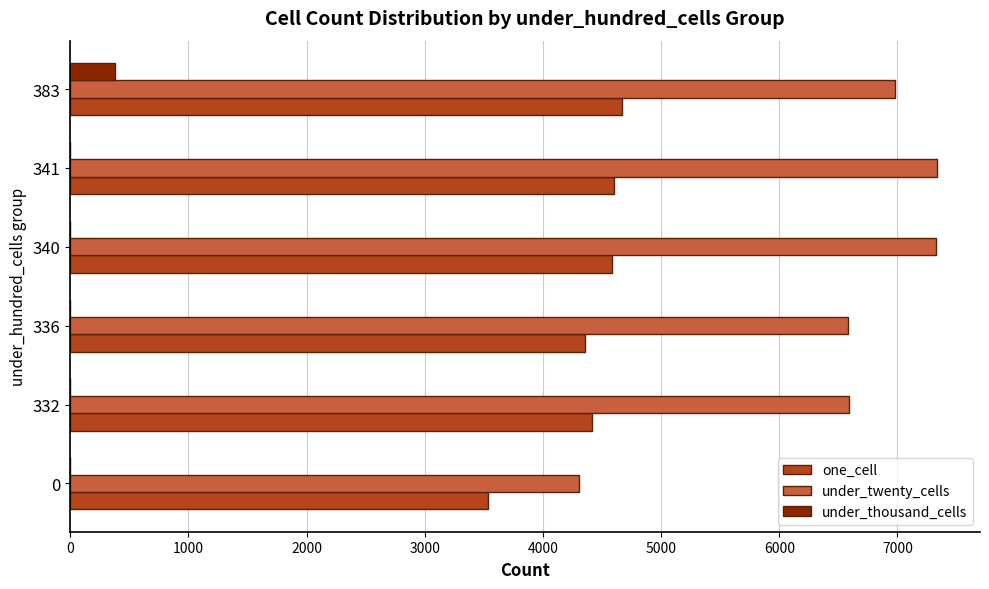

Which series changed the most between 0 and 340?

under_twenty_cells